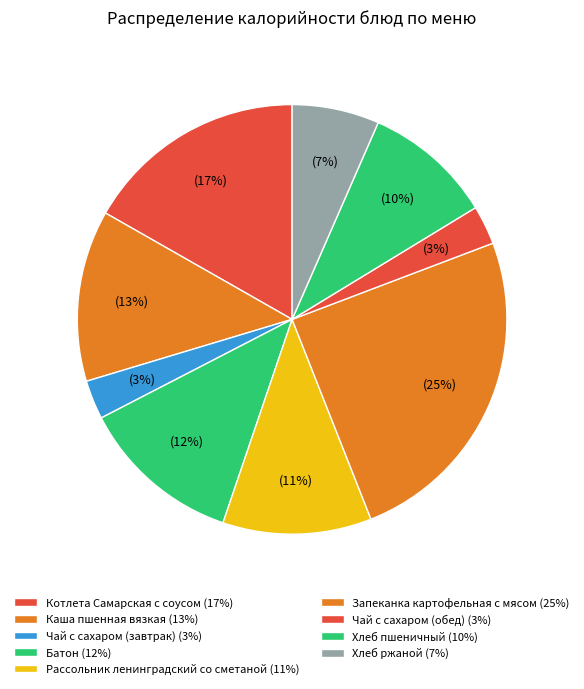

Which has a higher value, Хлеб ржаной or Чай с сахаром (обед)?

Хлеб ржаной